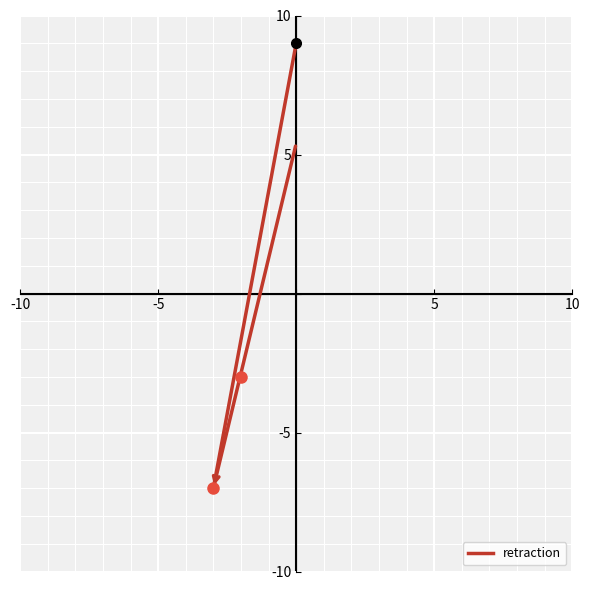

What is the maximum value shown in the chart?

9